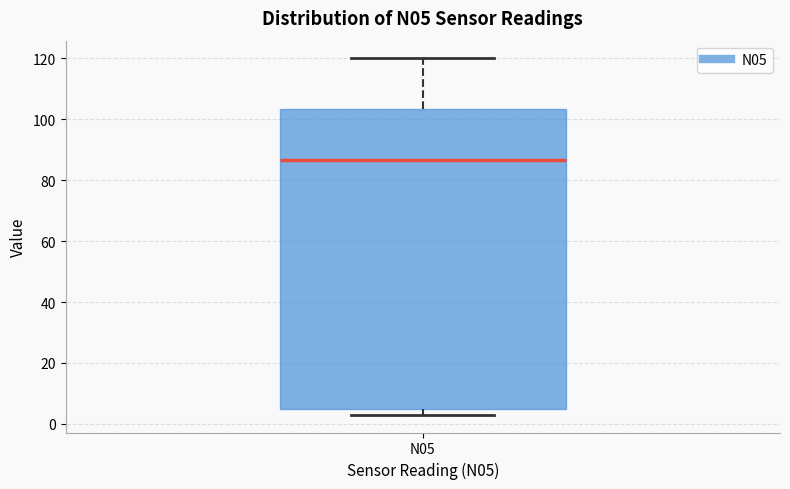

Where does the median line of the box for N05 sit on the y-axis? The values are not printed on the chart, so give them approximately, as read against the axis.

86